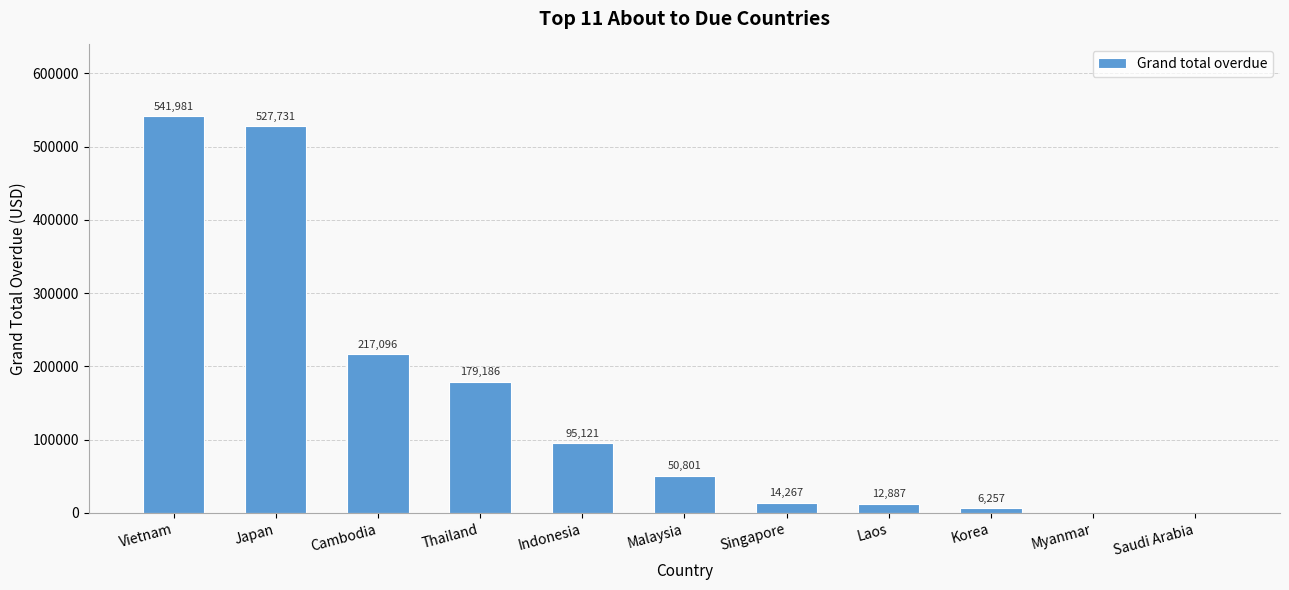

What is the change in value from Laos to Korea?

-6630.0